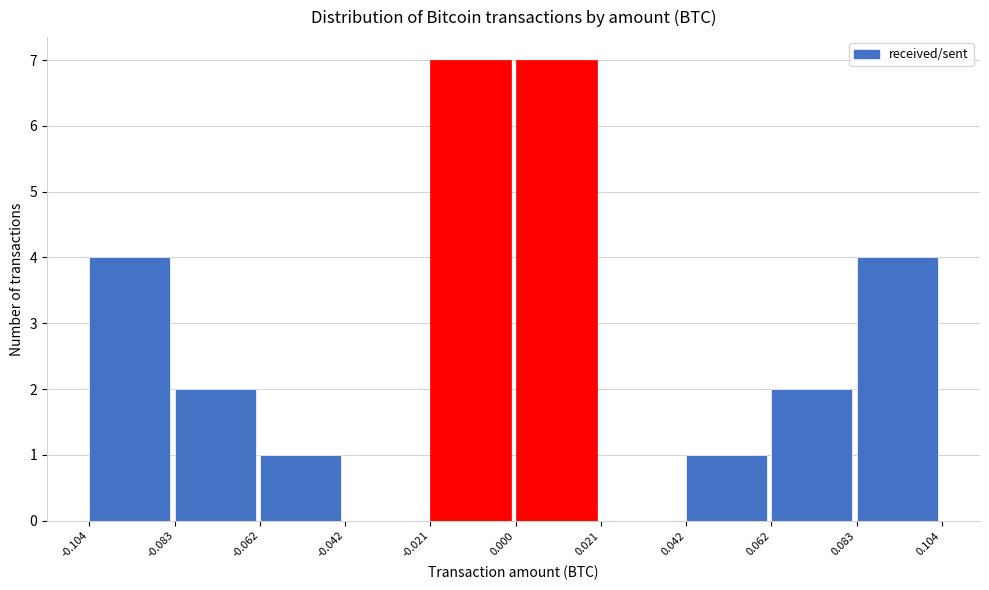

How tall is the bar that spans -0.021 to 0.000 on the x-axis? The values are not printed on the chart, so give them approximately, as read against the axis.

7